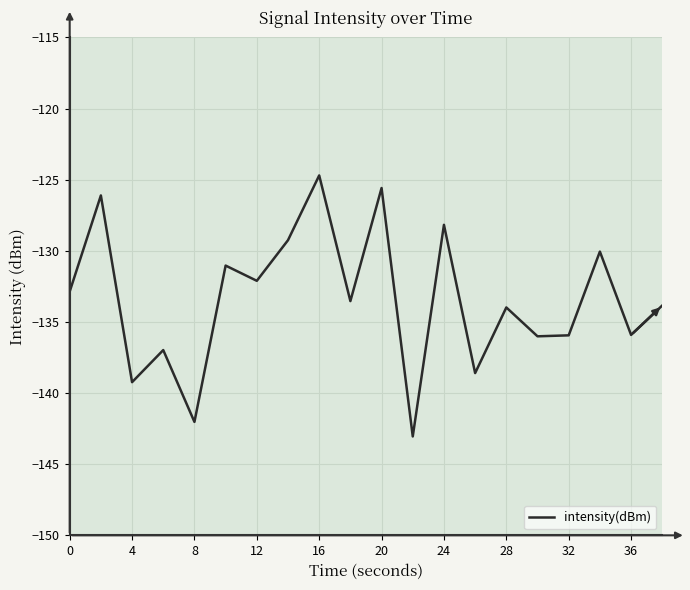

What is the smallest value displayed?

-143.0